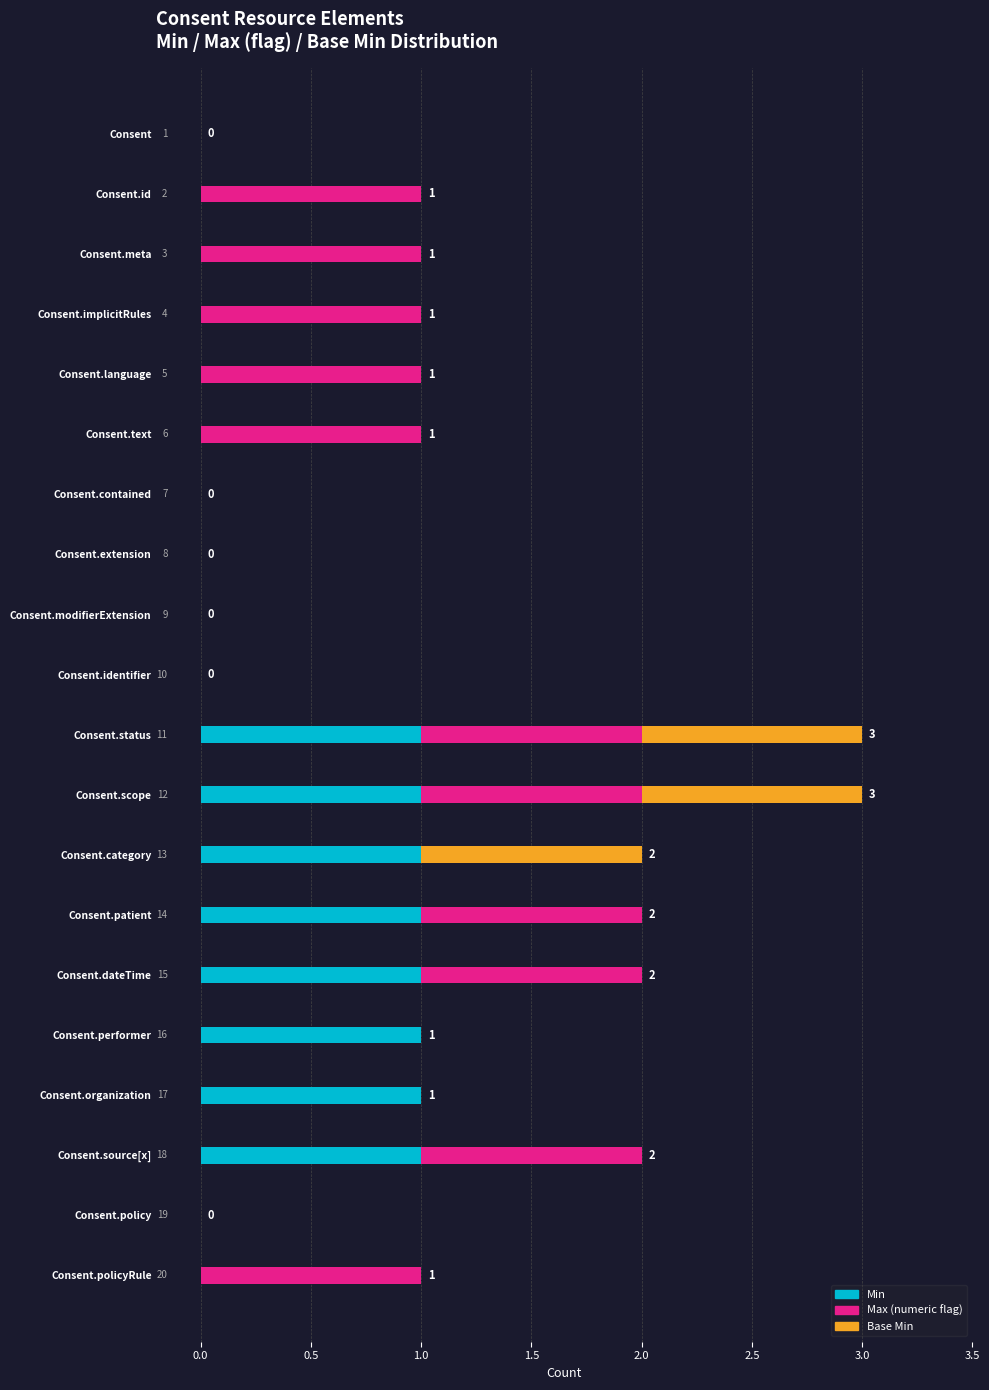

What are all the series names shown in the legend?

Min, Max (numeric flag), Base Min